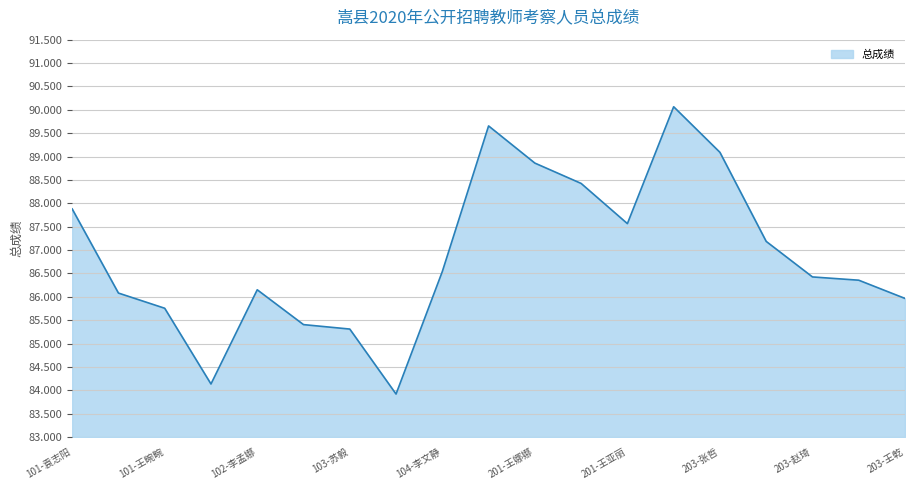

How many interior local peaks (higher than both neighbors) does the data have?

3